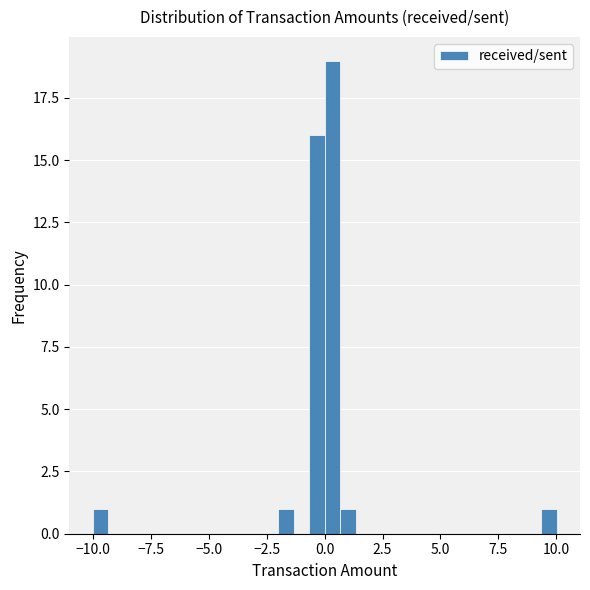

Around what value on the x-axis is the tallest bar? Give the approximate position of its centre, as read against the axis.

0.5